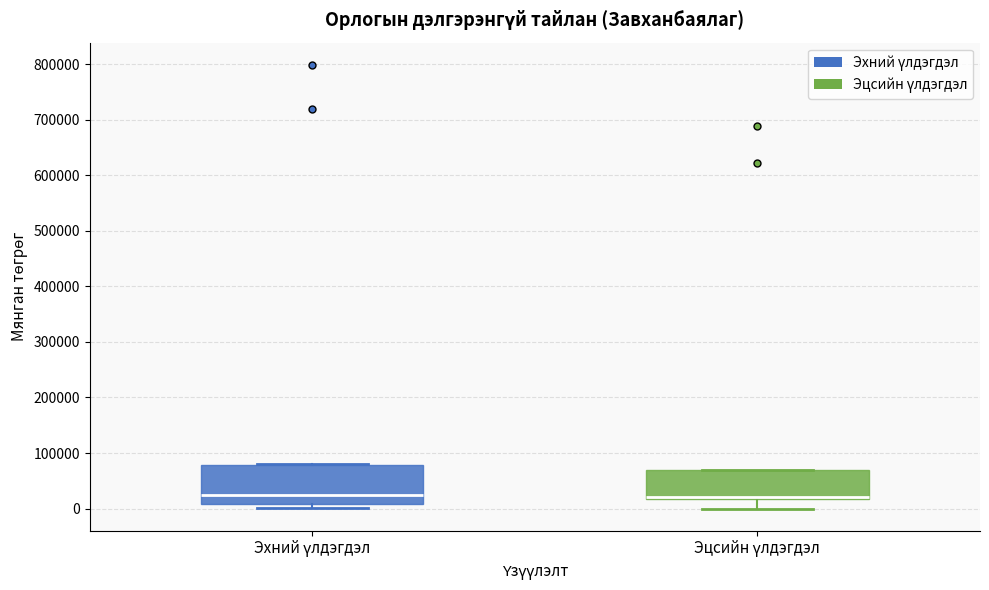

Which box is the tallest, from its lower edge to its upper edge?

Эхний үлдэгдэл